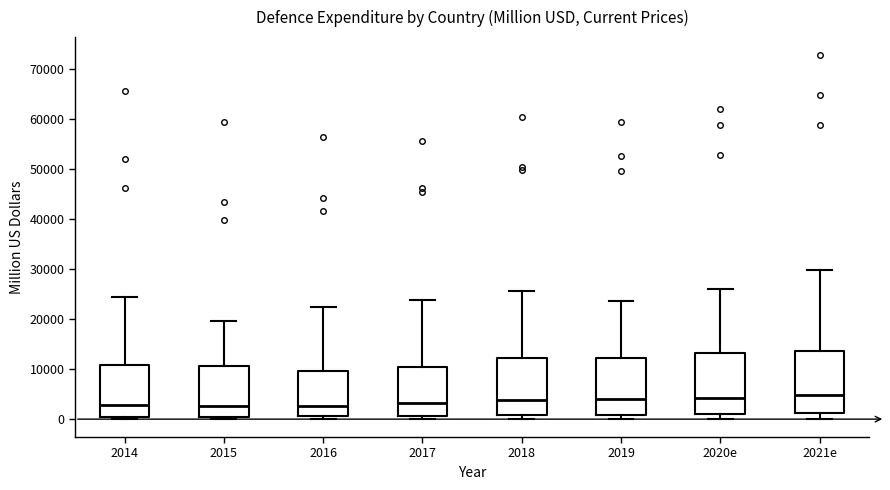

Reading left to right, transcribe this box plot: for each box, give where its median line is, the range the box spans, and where its two whiskers end, as read against the y-axis. The values are not printed on the chart, so give them approximately, as read against the axis.

2014: median 3000, box 1000 to 11000, whiskers 0 to 24000
2015: median 3000, box 0 to 11000, whiskers 0 (just below the box's lower edge) to 20000
2016: median 3000, box 1000 to 10000, whiskers 0 to 22000
2017: median 3000, box 1000 to 10000, whiskers 0 to 24000
2018: median 4000, box 1000 to 12000, whiskers 0 to 26000
2019: median 4000, box 1000 to 12000, whiskers 0 to 24000
2020e: median 4000, box 1000 to 13000, whiskers 0 to 26000
2021e: median 5000, box 1000 to 14000, whiskers 0 to 30000